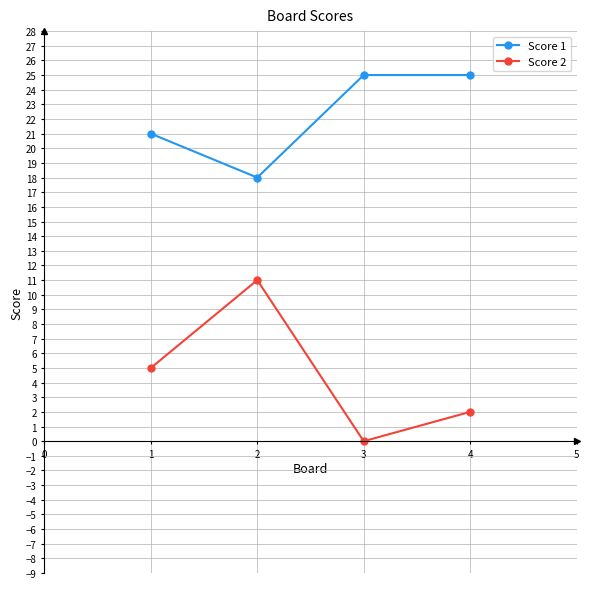

True or false: Score 1 and Score 2 cross at least once.

False